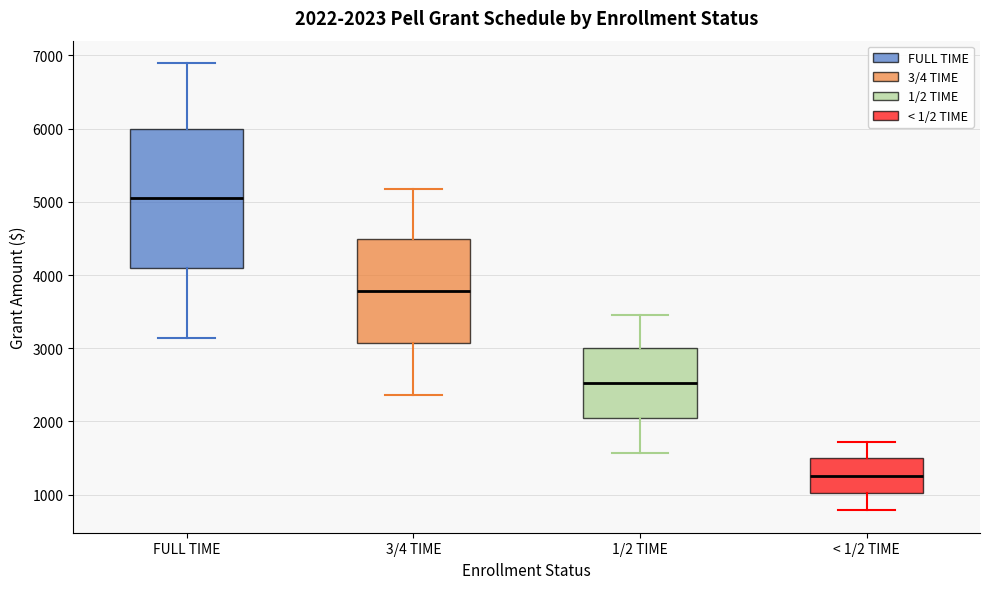

Comparing the boxes themselves (not the whiskers), which one is the tallest?

FULL TIME